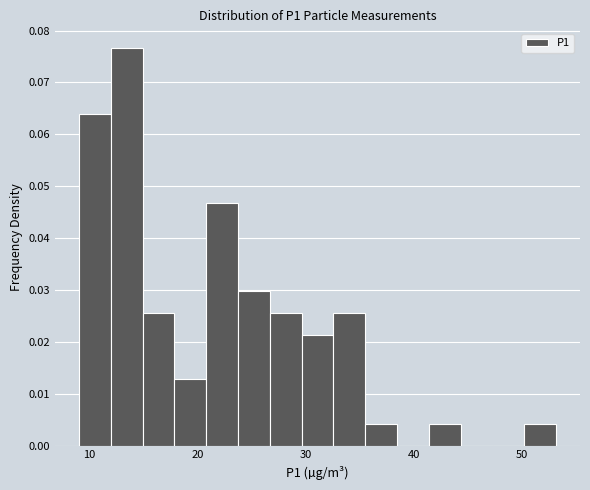

Around what value on the x-axis is the tallest bar? Give the approximate position of its centre, as read against the axis.

13